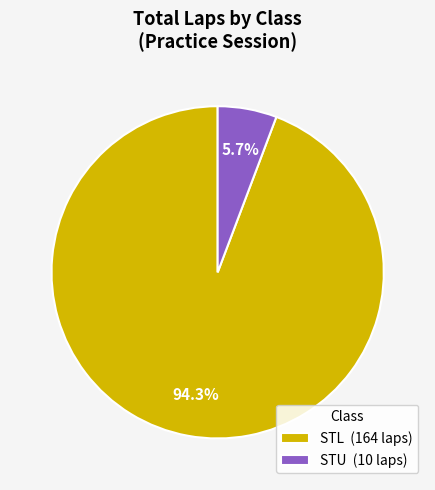

Does STU (10 laps) account for over 50% of the chart?

No